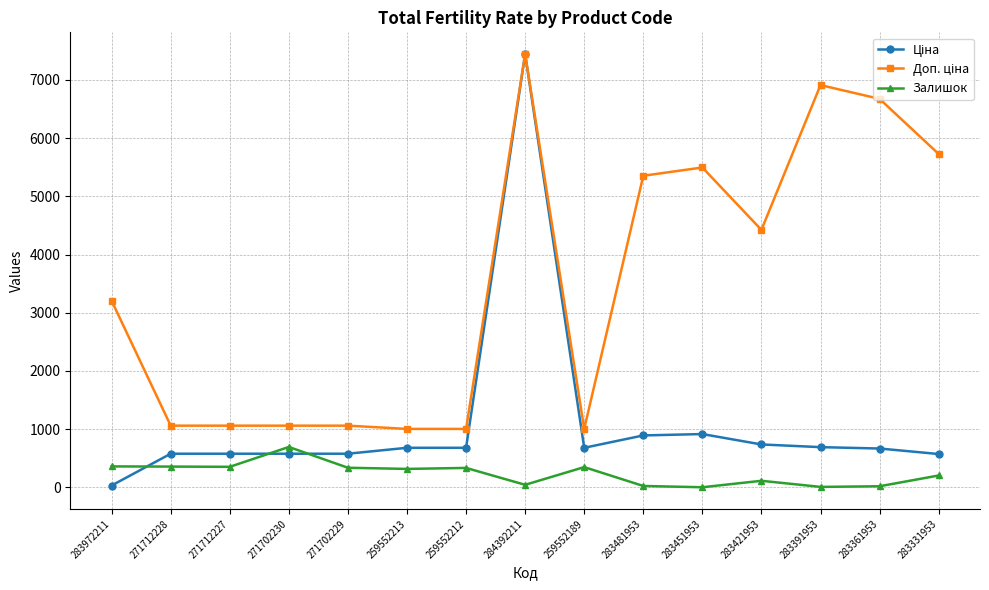

True or false: Залишок has a value of 24.0 at 283481953.

True